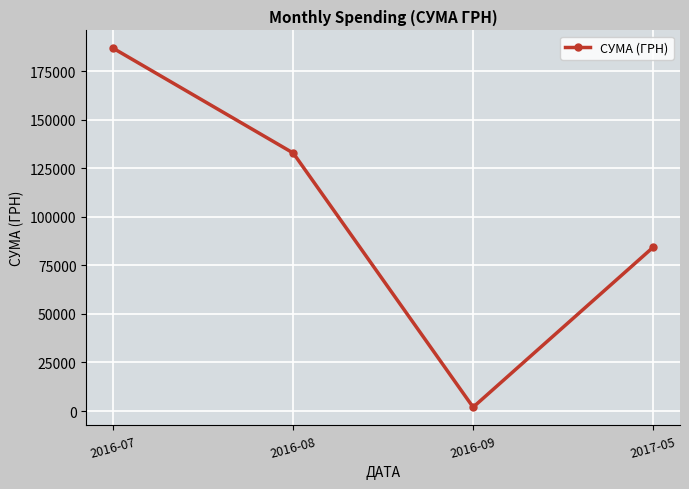

Rank the categories by value from lowest to highest.

2016-09, 2017-05, 2016-08, 2016-07